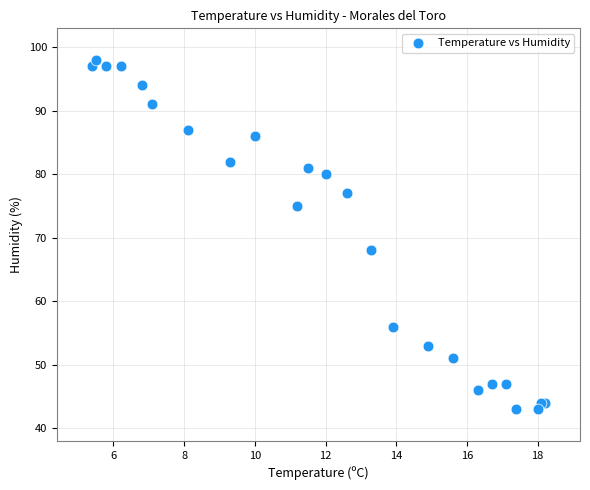

What Y value in the scatter plot is closest to 70?

68